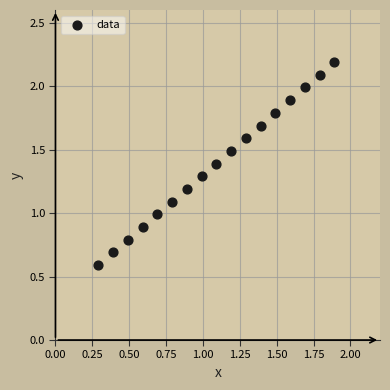

What is the range of Y values (max minus min)?

1.6